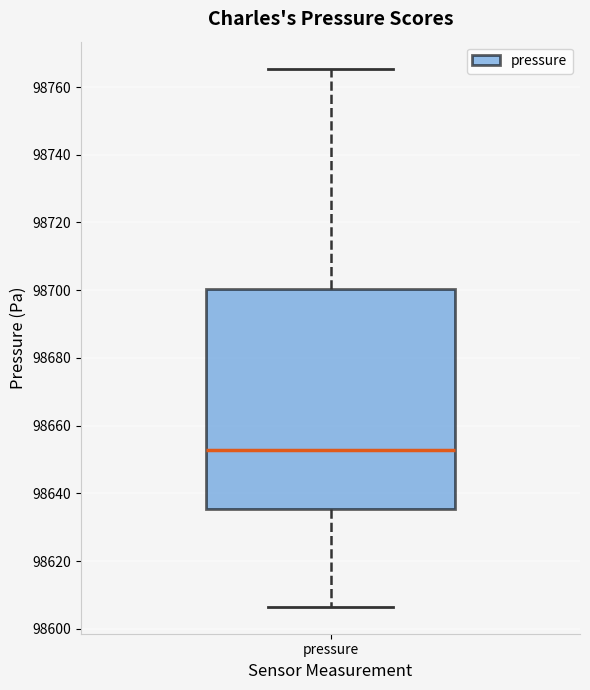

Transcribe this box plot: give where the median line is, the range the box spans, and where the two whiskers end, as read against the y-axis. The values are not printed on the chart, so give them approximately, as read against the axis.

median 98652, box 98636 to 98700, whiskers 98606 to 98766